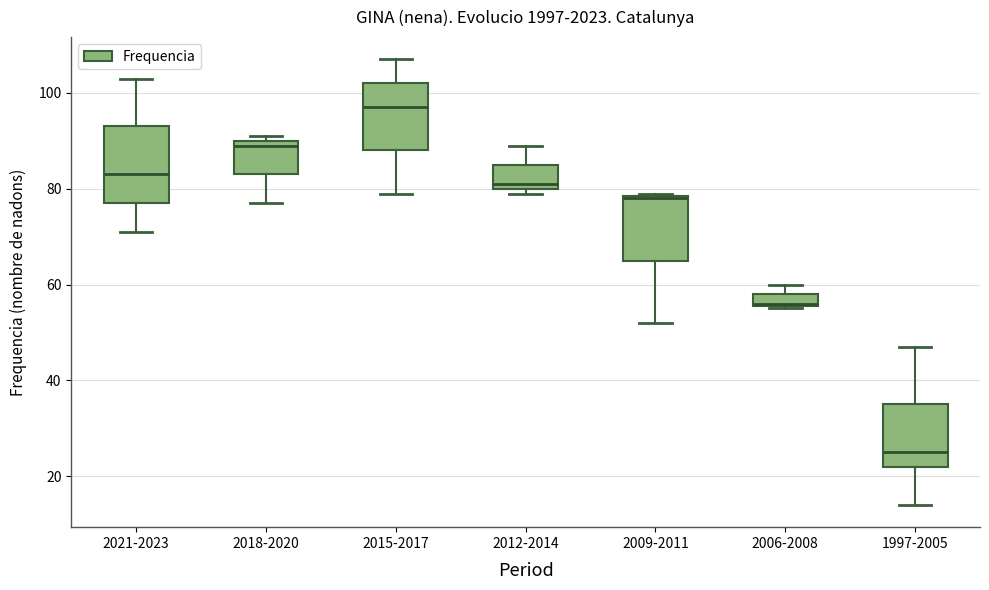

Where is the upper edge of the box for 2015-2017 on the y-axis? The values are not printed on the chart, so give them approximately, as read against the axis.

102